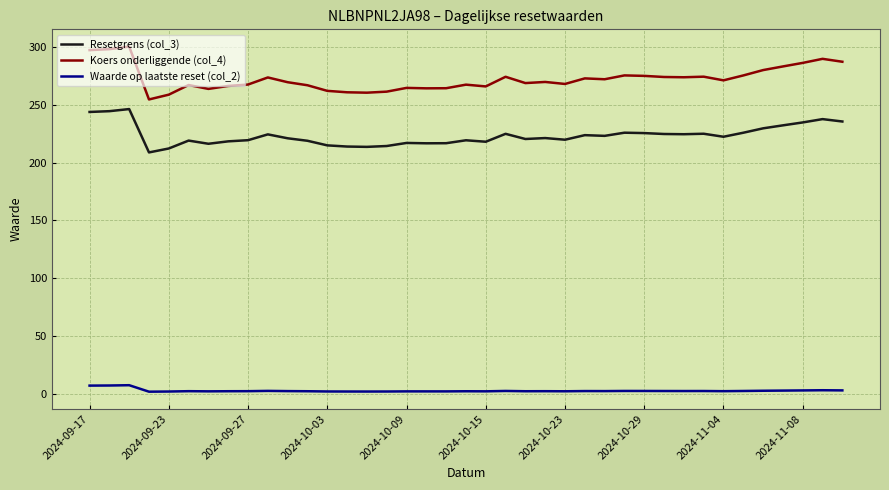

Which series has the widest spread of values?

Koers onderliggende (col_4)